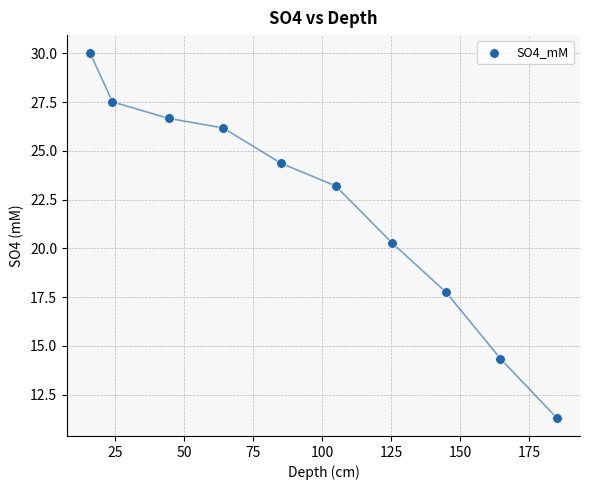

What Y value in the scatter plot is closest to 20?

20.3